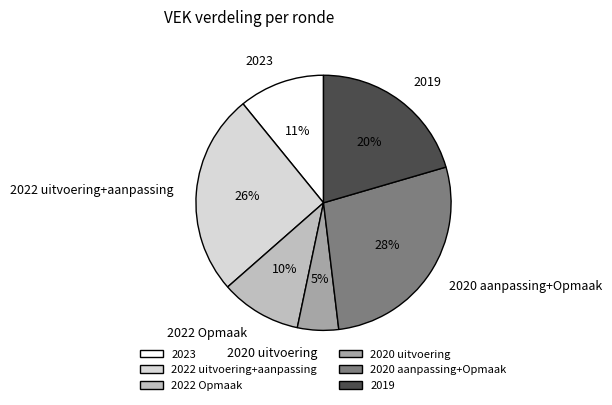

Combined, do 2023 and 2020 uitvoering account for over 50%?

No